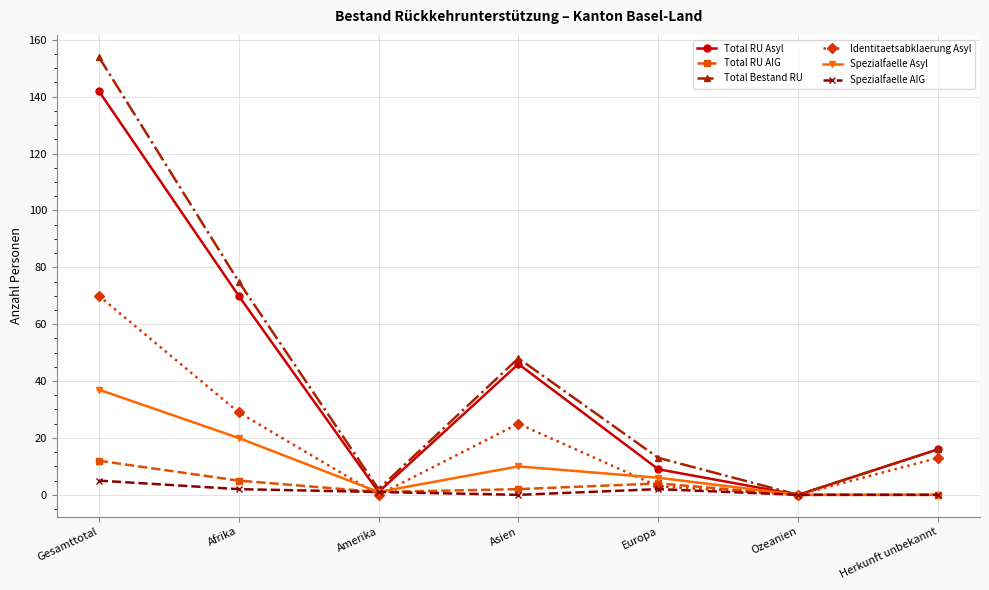

Reading right to left, list all the values displayed in this chart.

Total RU Asyl: 16	0	9	46	1	70	142
Total RU AIG: 0	0	4	2	1	5	12
Total Bestand RU: 16	0	13	48	2	75	154
Identitaetsabklaerung Asyl: 13	0	3	25	0	29	70
Spezialfaelle Asyl: 0	0	6	10	1	20	37
Spezialfaelle AIG: 0	0	2	0	1	2	5